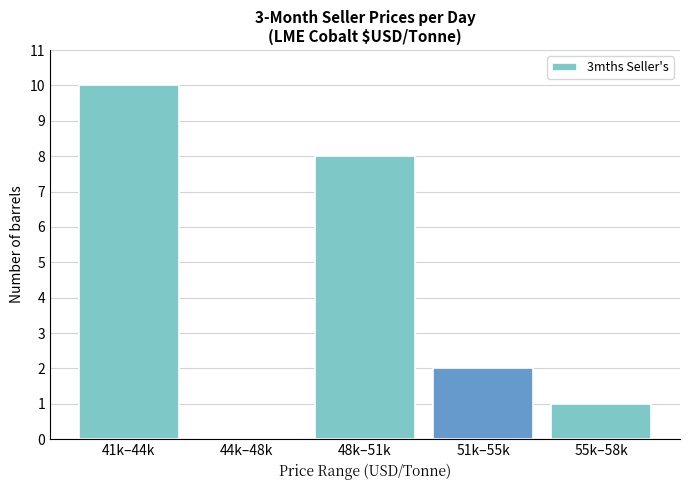

Reading left to right, transcribe all the data shown in this chart.

41k–44k=10	44k–48k=0	48k–51k=8	51k–55k=2	55k–58k=1